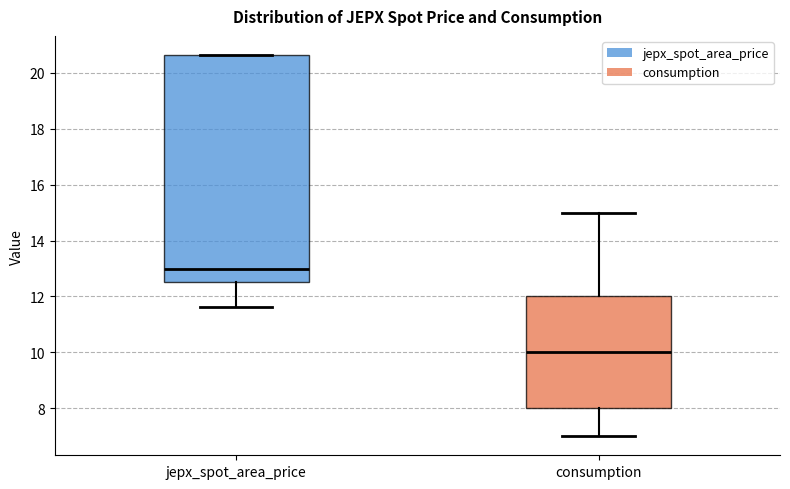

Reading left to right, transcribe this box plot: for each box, give where its median line is, the range the box spans, and where its two whiskers end, as read against the y-axis. The values are not printed on the chart, so give them approximately, as read against the axis.

jepx_spot_area_price: median 13.0, box 12.6 to 20.6, whiskers 11.6 to 20.6
consumption: median 10.0, box 8.0 to 12.0, whiskers 7.0 to 15.0